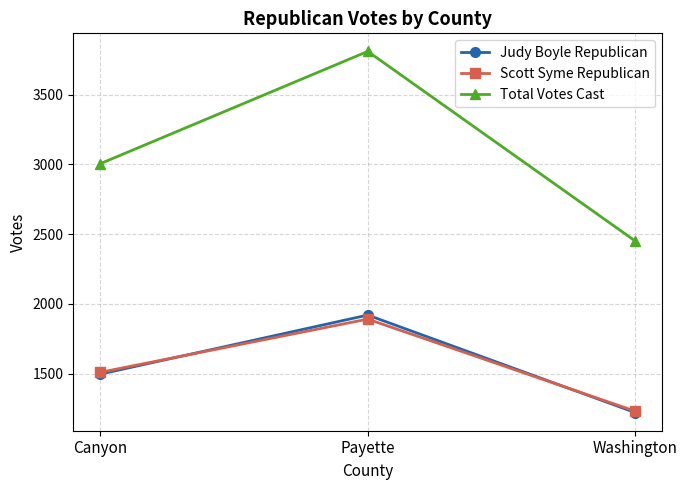

What is the lowest value of the Scott Syme Republican series?

1230